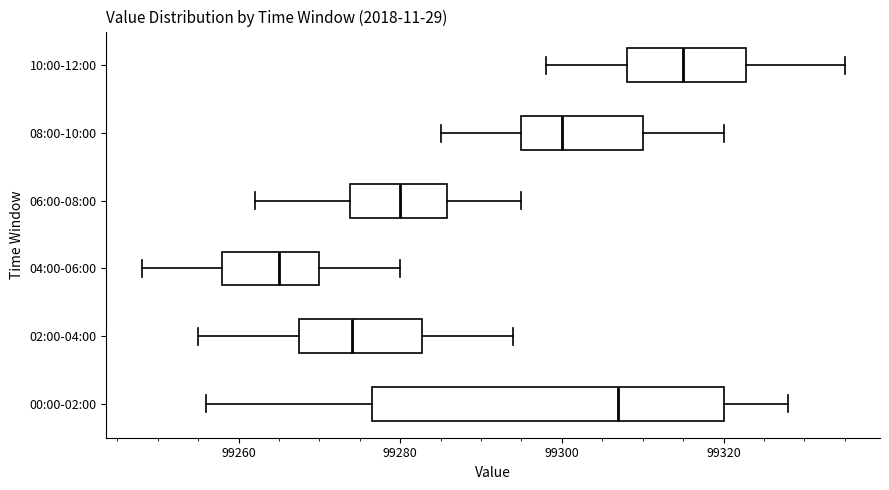

Where does the right whisker of the box for 00:00-02:00 end on the x-axis? The values are not printed on the chart, so give them approximately, as read against the axis.

99328